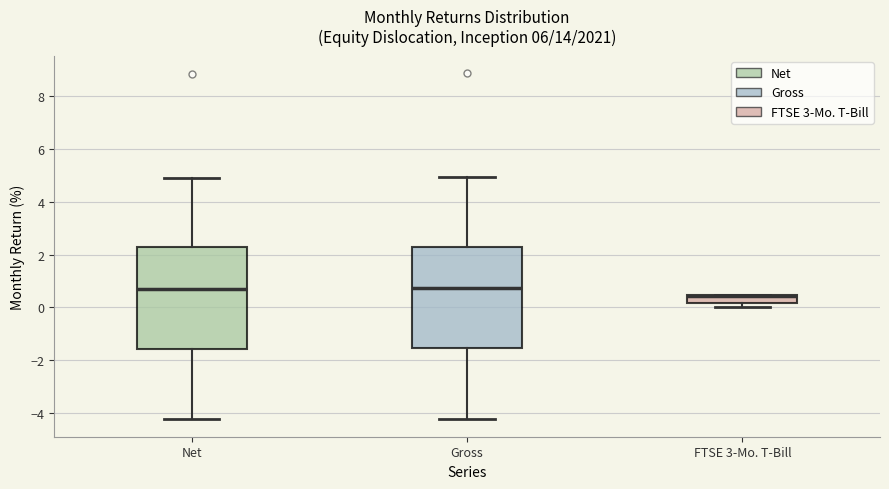

Where does the upper whisker of the box for Gross end on the y-axis? The values are not printed on the chart, so give them approximately, as read against the axis.

5.0